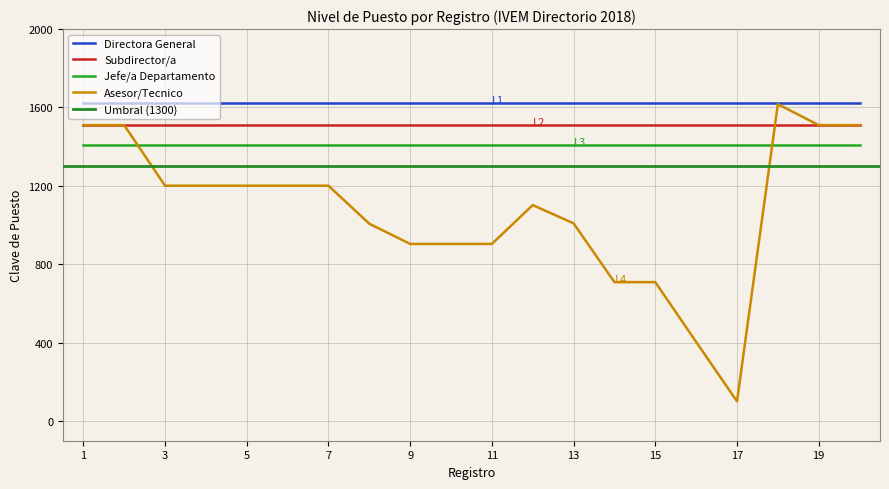

What value does the Directora General series have at 4?

1622